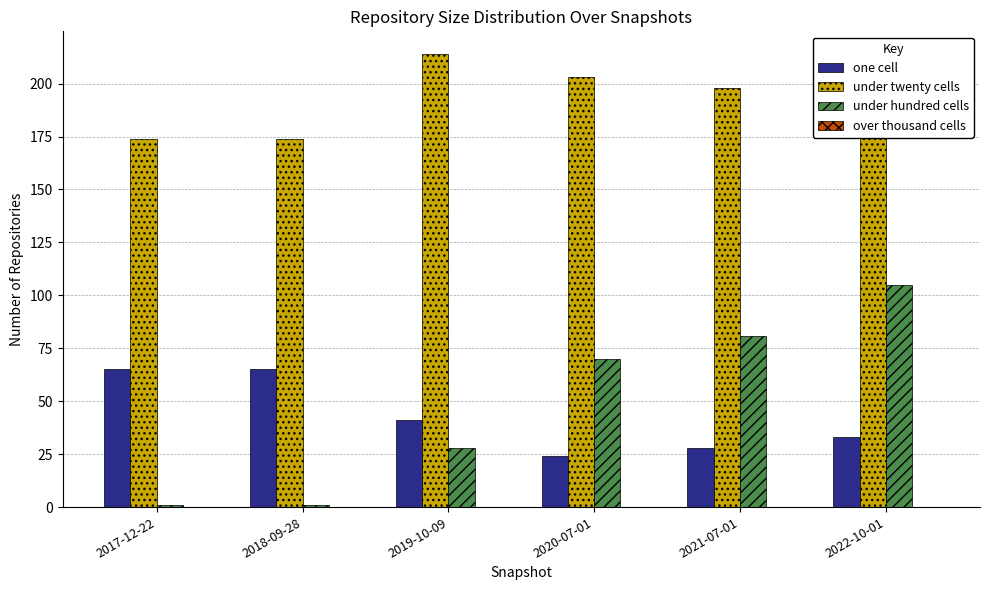

Rank the series by their maximum value, from highest to lowest.

under twenty cells, under hundred cells, one cell